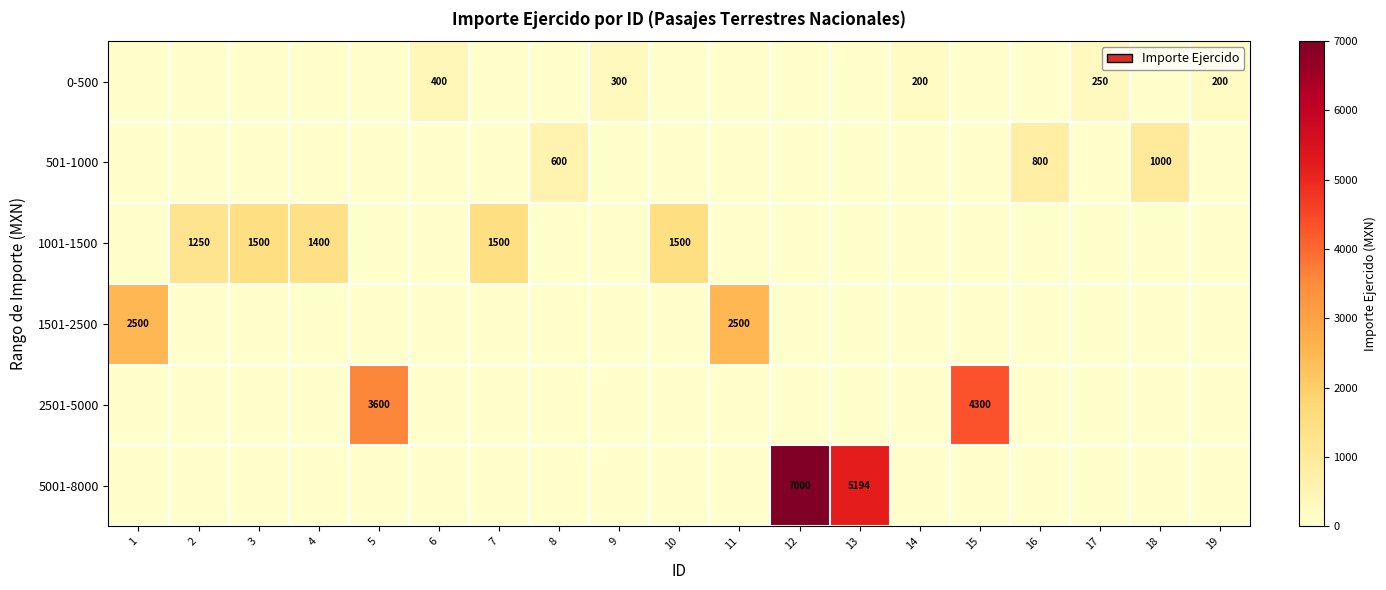

The value of 1001-1500 at 7 is 1500. True or false?

True